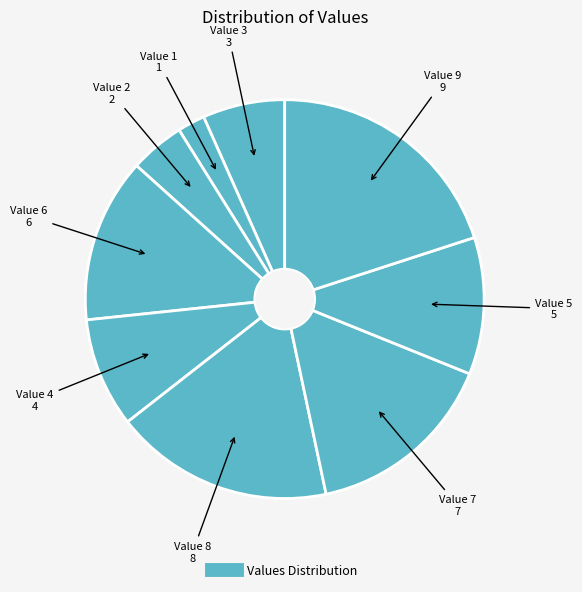

How many slices are in this pie chart?

9